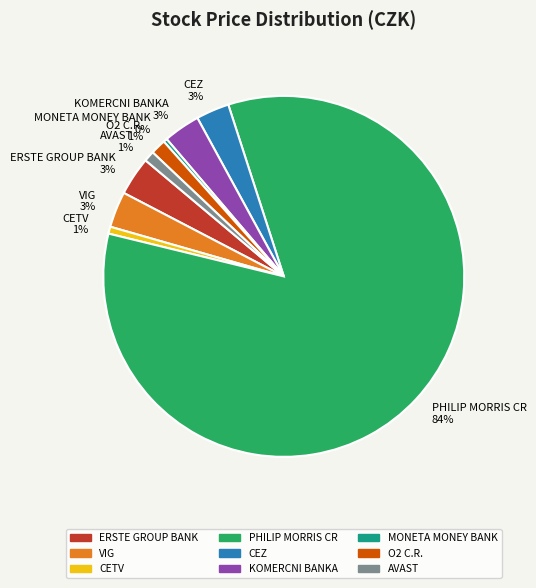

Between O2 C.R. and CEZ, which is larger?

CEZ